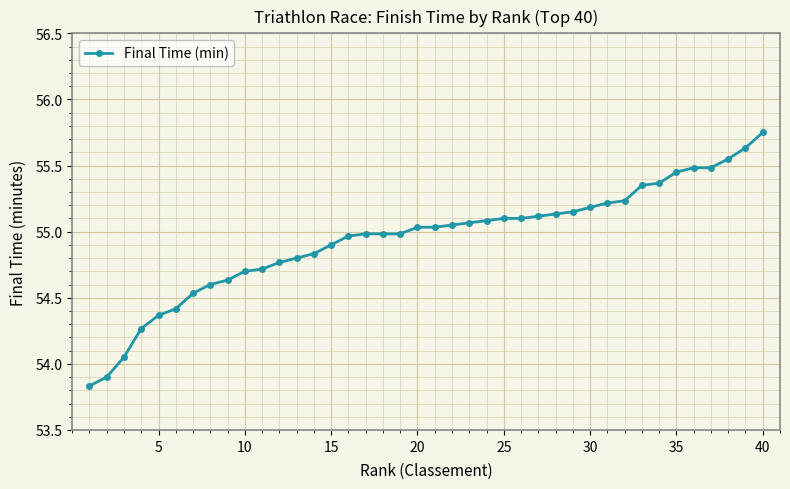

What is the difference between the second highest and second lowest values?

1.7